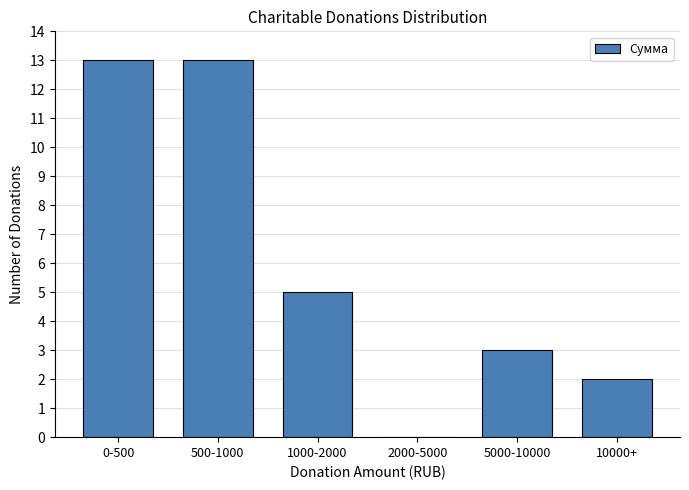

Reading left to right, what are all the values shown in this chart?

0-500=13	500-1000=13	1000-2000=5	2000-5000=0	5000-10000=3	10000+=2